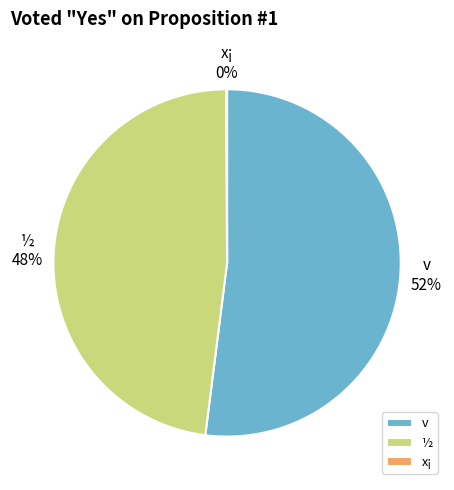

To the nearest percent, what is the difference between the largest and smallest slice percentages?

52%